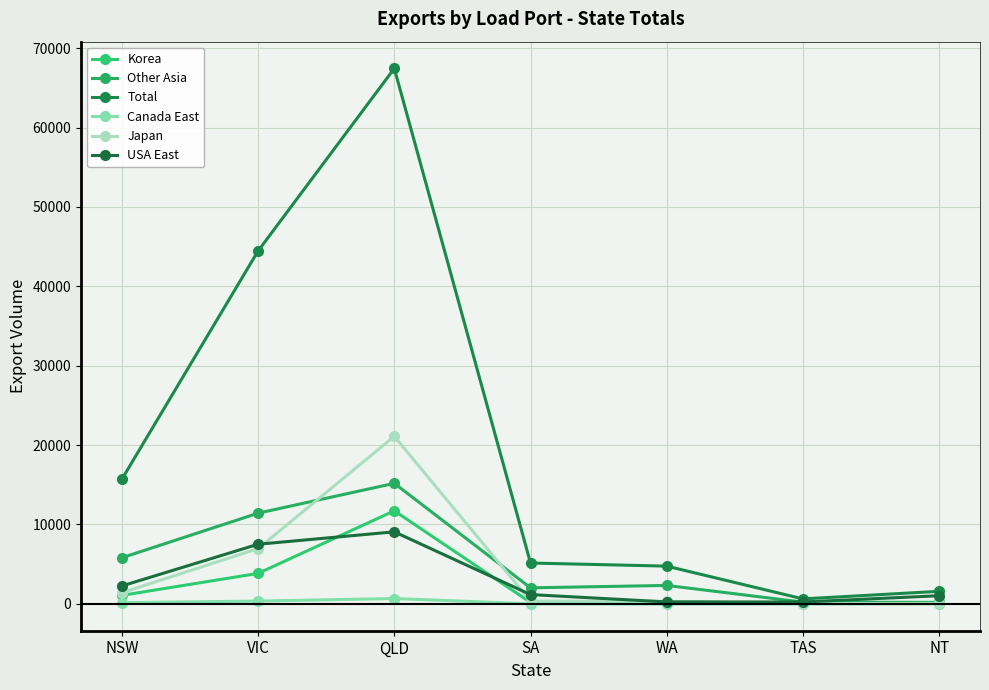

What is the total value across all series at NT?

2963